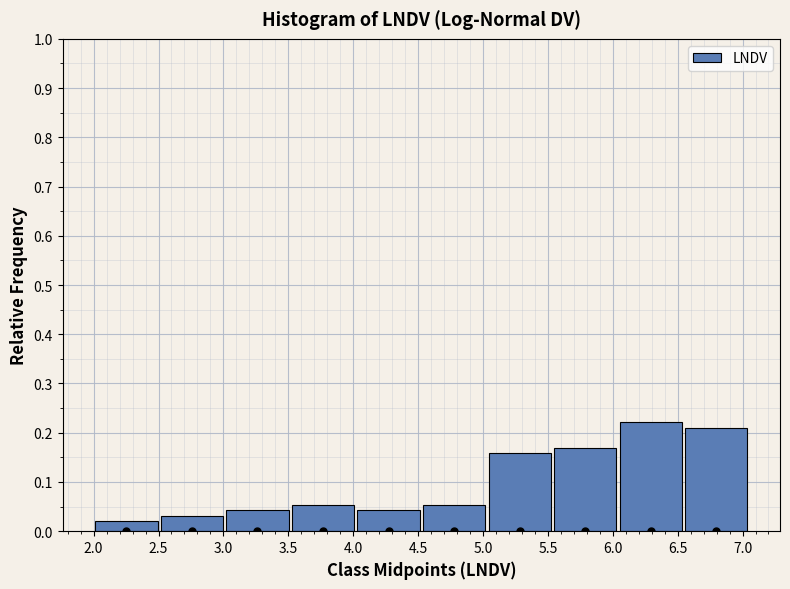

Reading left to right, transcribe this chart: for each bar, give the range it covers on the x-axis and its height. Neither the bar edges nor the heights are printed on the chart, so give them approximately, as read against the axes.

2.000 to 2.505: 0.02
2.505 to 3.010: 0.03
3.010 to 3.515: 0.04
3.515 to 4.020: 0.05
4.020 to 4.525: 0.04
4.525 to 5.030: 0.05
5.030 to 5.535: 0.16
5.535 to 6.040: 0.17
6.040 to 6.545: 0.22
6.545 to 7.050: 0.21